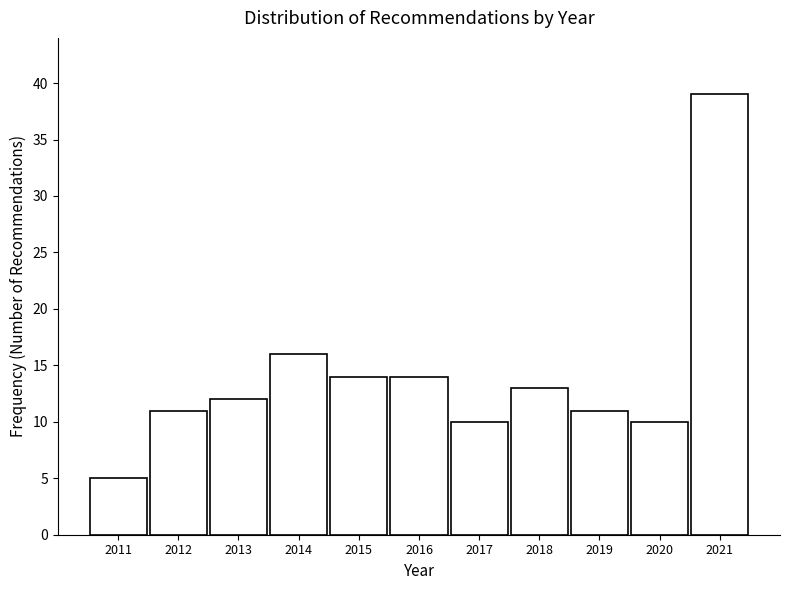

Reading left to right, list all the values displayed in this chart.

2011=5	2012=11	2013=12	2014=16	2015=14	2016=14	2017=10	2018=13	2019=11	2020=10	2021=39